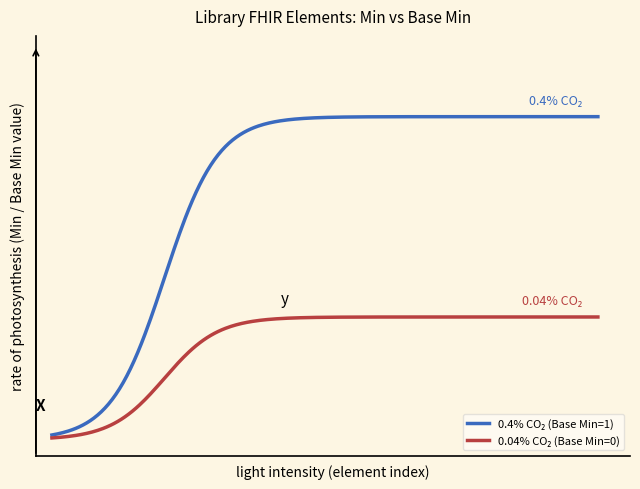

Does the chart have visible grid lines?

No